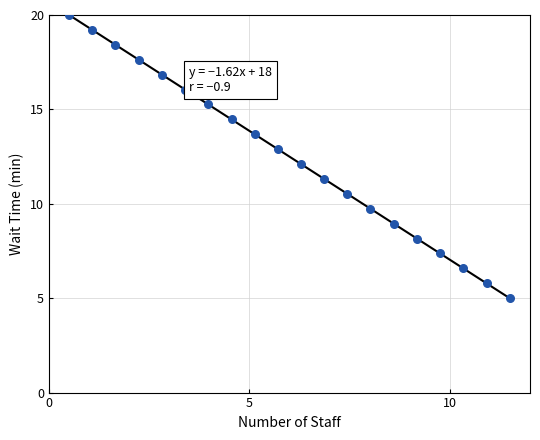

What is the range of Y values (max minus min)?

15.0